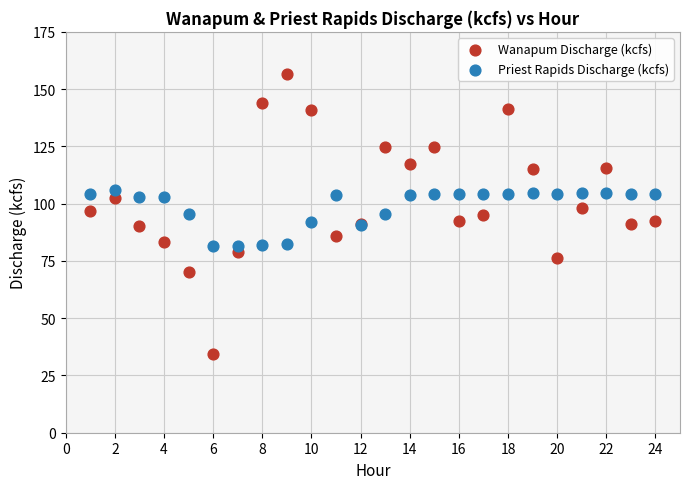

Which series has the widest spread of Y values?

Wanapum Discharge (kcfs)